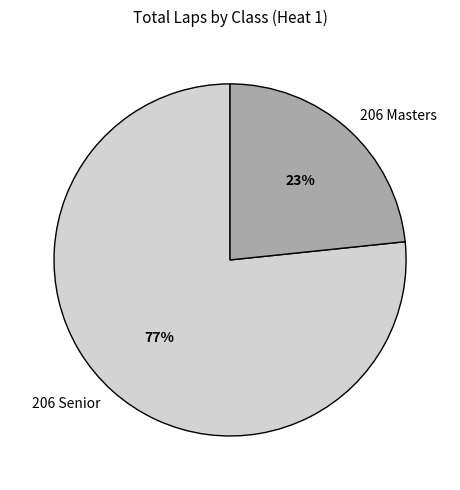

How many slices are in this pie chart?

2